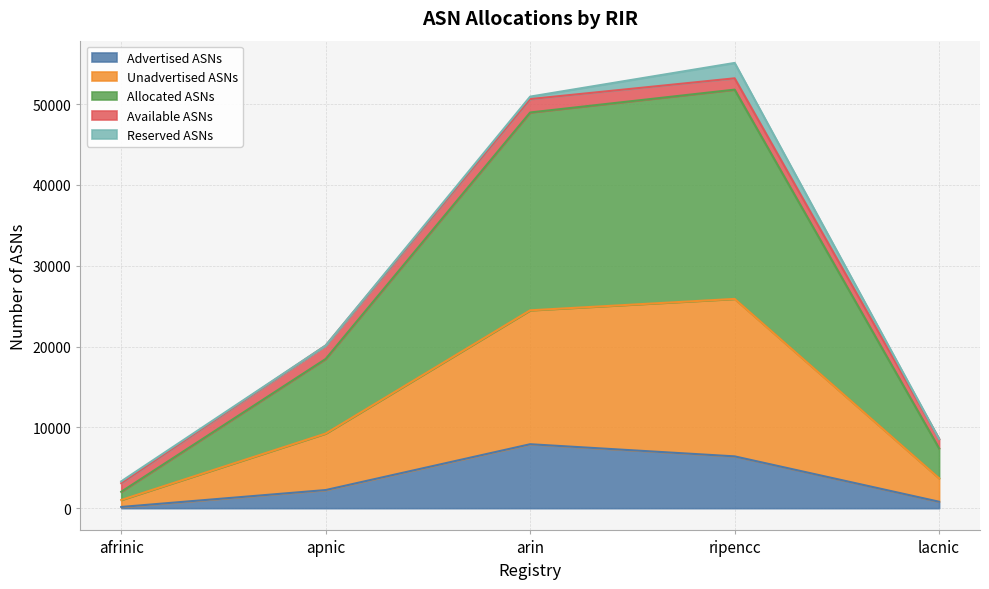

At which label is Allocated ASNs closest to 13457?

apnic